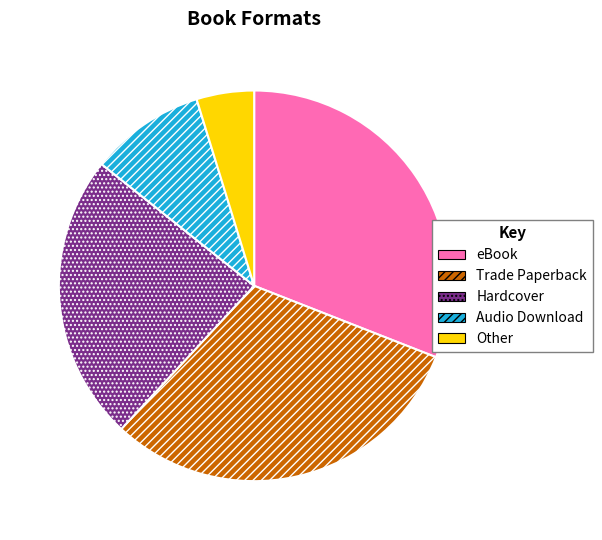

Count the number of slices in the pie.

5